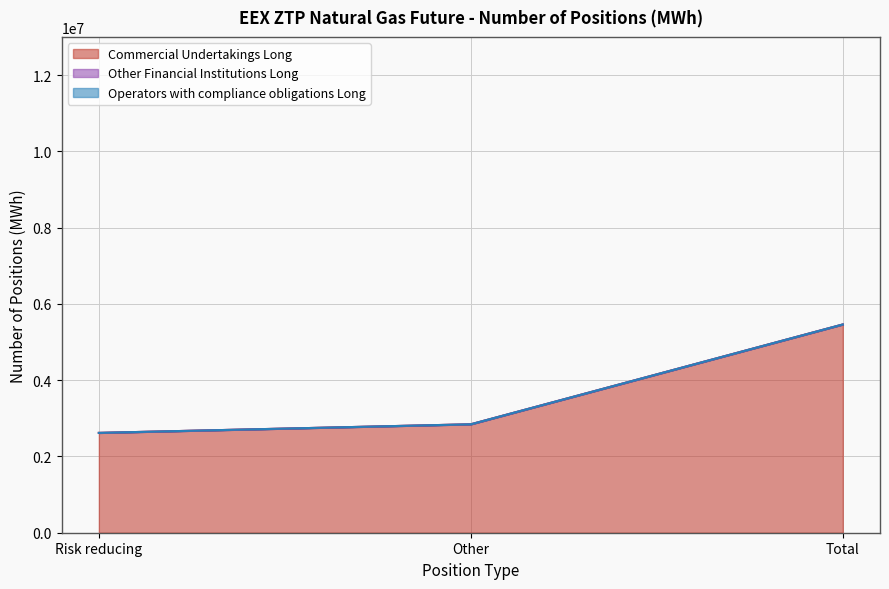

Between Risk reducing and Total, which series saw the biggest shift?

Commercial Undertakings Long